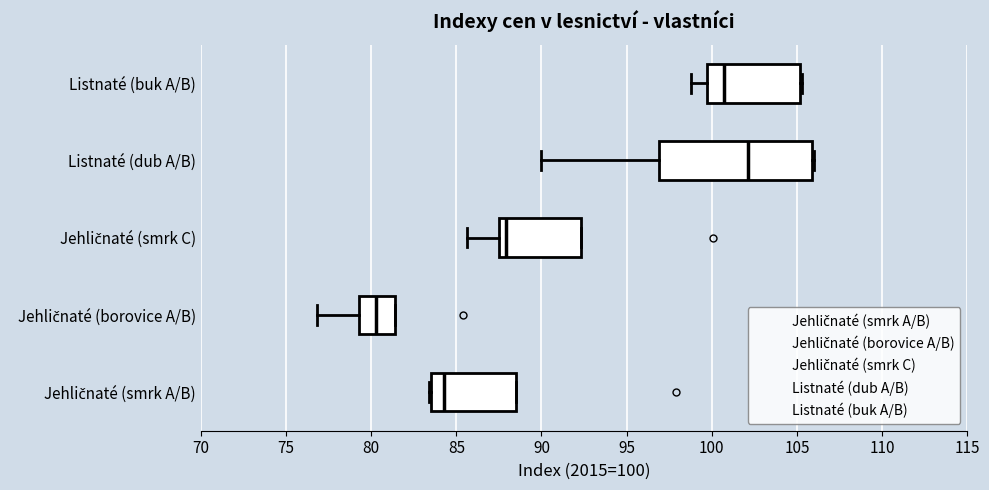

Reading bottom to top, read every box against the x-axis: the position of its median line, the range the box covers, and the ends of its whiskers. The values are not printed on the chart, so give them approximately, as read against the axis.

Jehličnaté (smrk A/B): median 84.5, box 83.5 to 88.5, whiskers 83.5 to 88.5
Jehličnaté (borovice A/B): median 80.5, box 79.5 to 81.5, whiskers 77.0 to 81.5
Jehličnaté (smrk C): median 88.0, box 87.5 to 92.5, whiskers 85.5 to 92.5
Listnaté (dub A/B): median 102.0, box 97.0 to 106.0, whiskers 90.0 to 106.0
Listnaté (buk A/B): median 100.5, box 99.5 to 105.0, whiskers 99.0 to 105.5